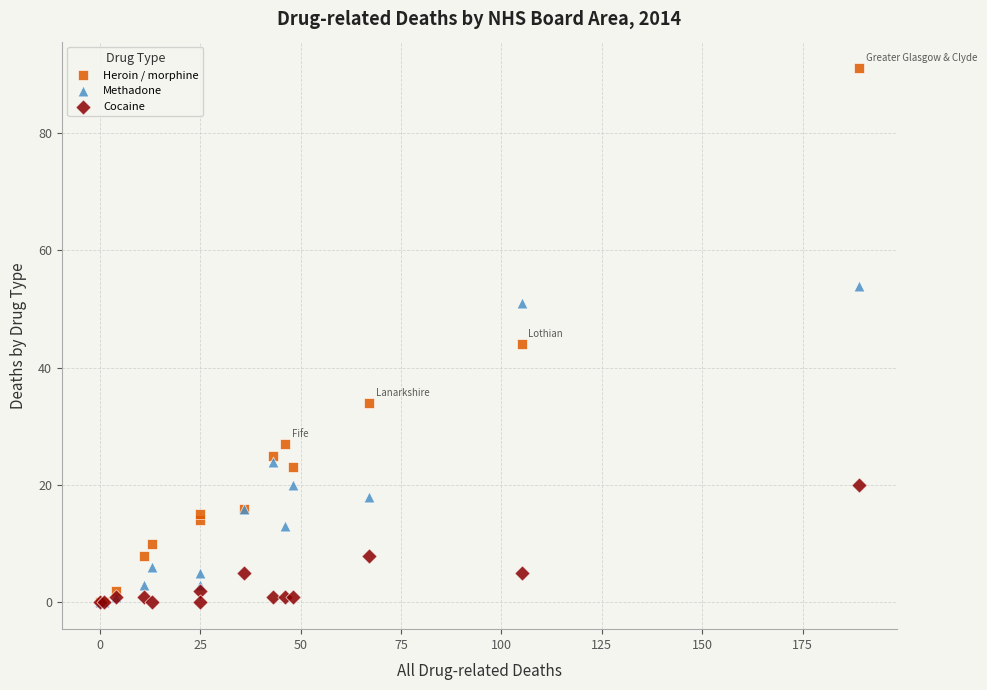

What are all the series names shown in the legend?

Heroin / morphine, Methadone, Cocaine